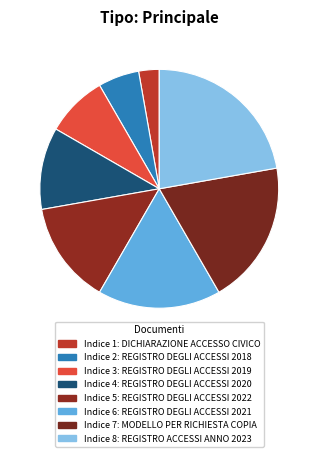

What is the smallest slice in the pie chart?

DICHIARAZIONE
ACCESSO CIVICO